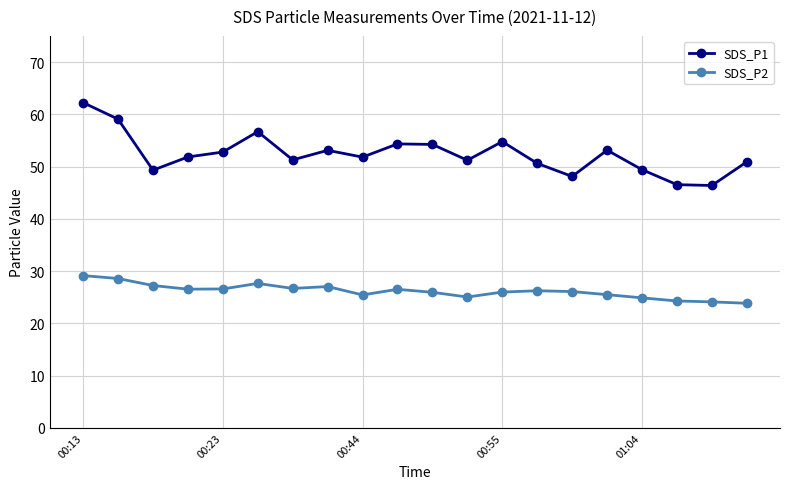

Which series has the largest range (max minus min)?

SDS_P1